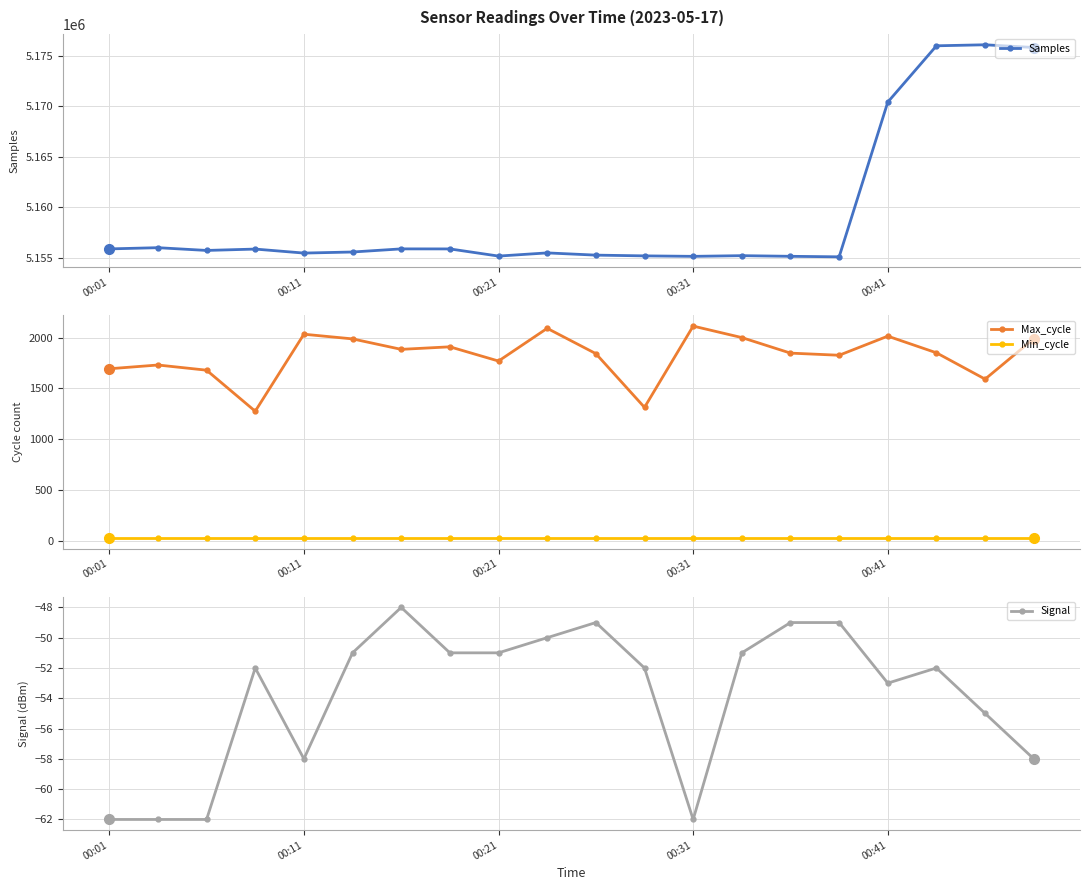

Which series has the largest range (max minus min)?

Samples